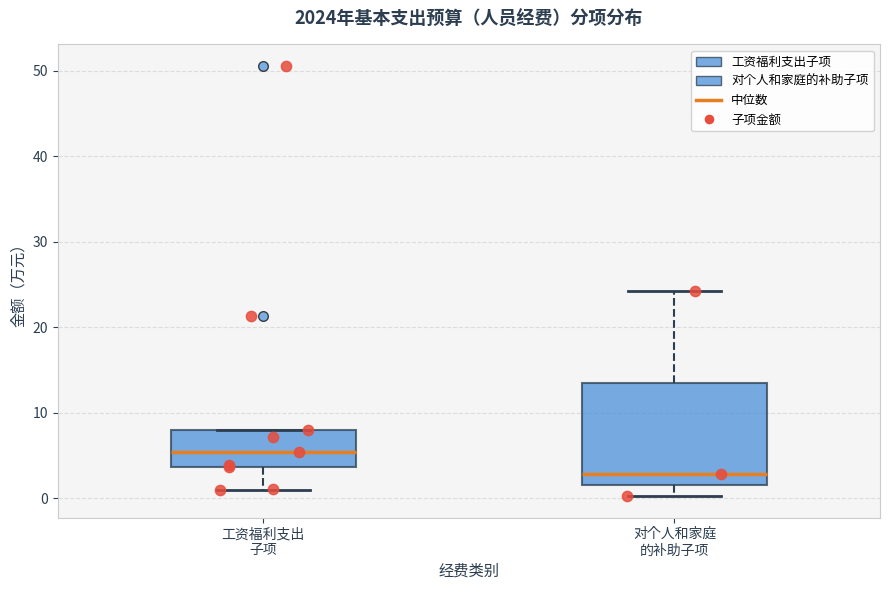

Reading left to right, read every box against the y-axis: the position of its median line, the range the box covers, and the ends of its whiskers. The values are not printed on the chart, so give them approximately, as read against the axis.

工资福利支出 子项: median 5, box 4 to 8, whiskers 1 to 8
对个人和家庭 的补助子项: median 3, box 2 to 13, whiskers 0 to 24